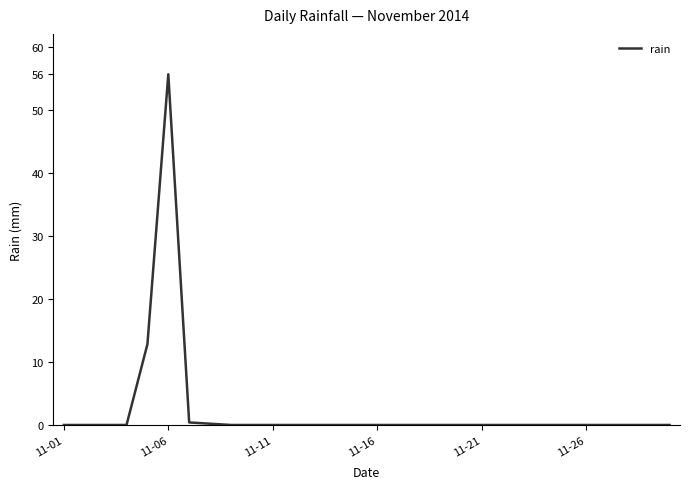

What is the difference between the maximum and minimum values?

55.6